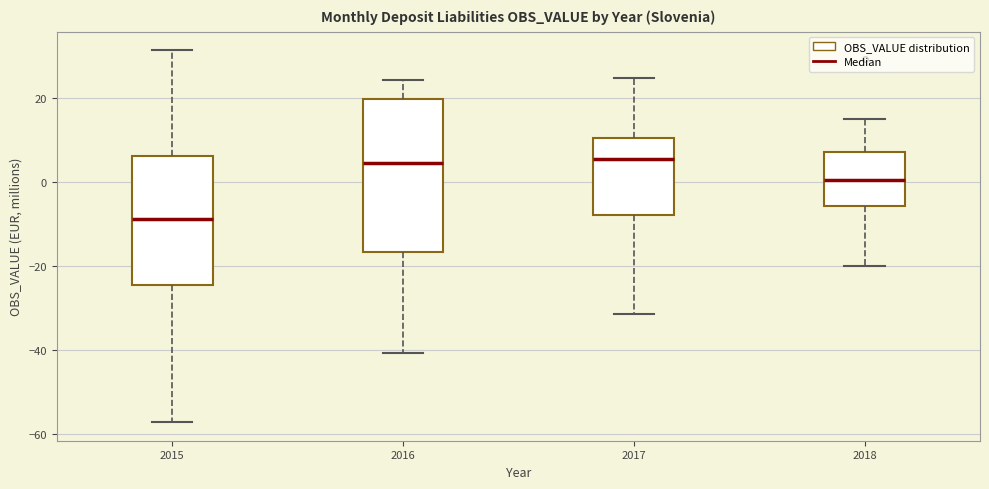

Reading left to right, transcribe this box plot: for each box, give where its median line is, the range the box spans, and where its two whiskers end, as read against the y-axis. The values are not printed on the chart, so give them approximately, as read against the axis.

2015: median -8, box -24 to 6, whiskers -58 to 32
2016: median 4, box -16 to 20, whiskers -40 to 24
2017: median 6, box -8 to 10, whiskers -32 to 24
2018: median 0, box -6 to 8, whiskers -20 to 16